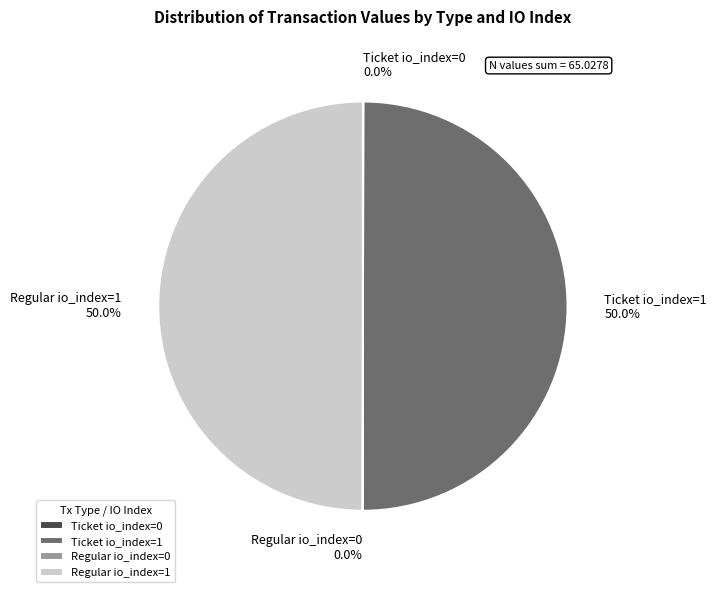

Count the number of slices in the pie.

4